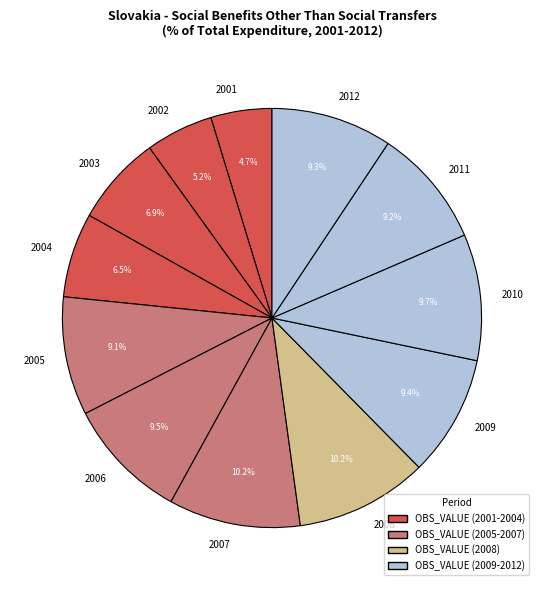

What percentage do 2004 and 2006 together represent?

16.0%